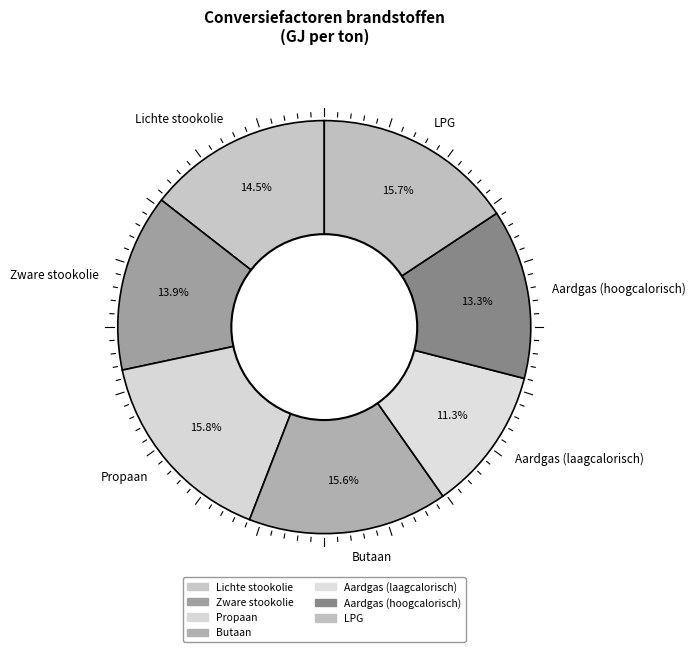

Is Lichte stookolie the majority of the pie?

No